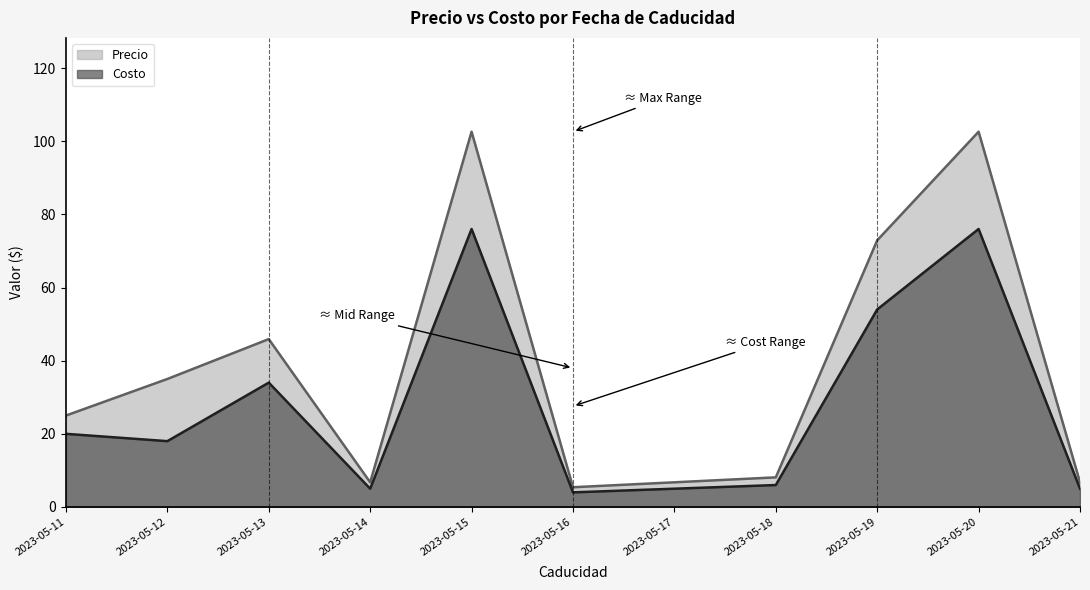

True or false: Precio and Costo intersect in this chart.

False